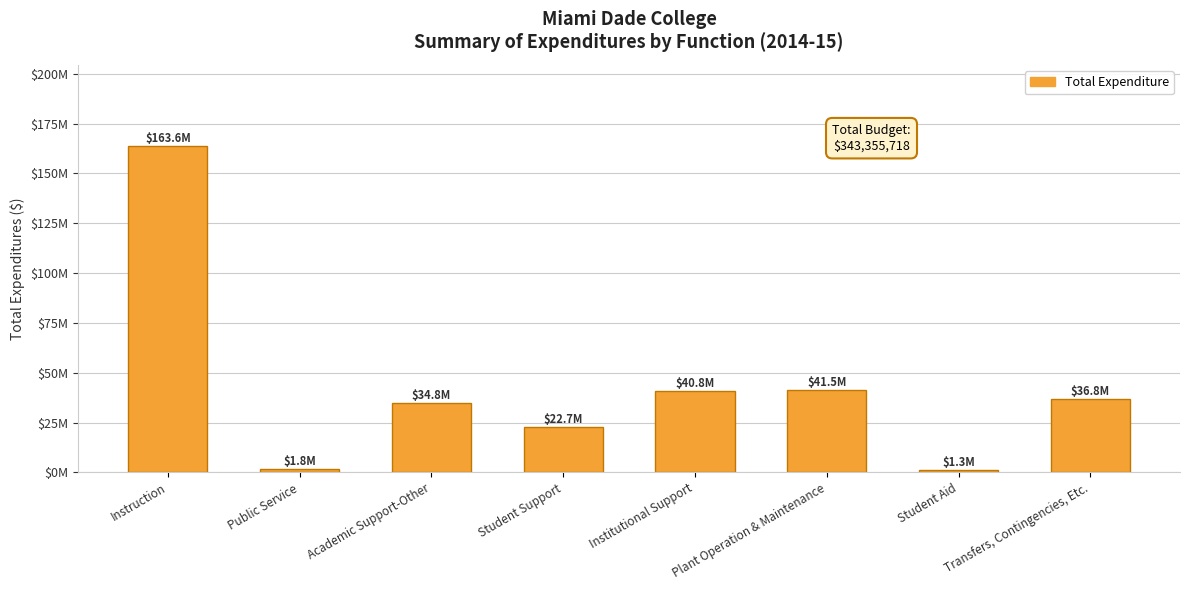

True or false: the data shows 40829358.9 at Institutional Support.

True